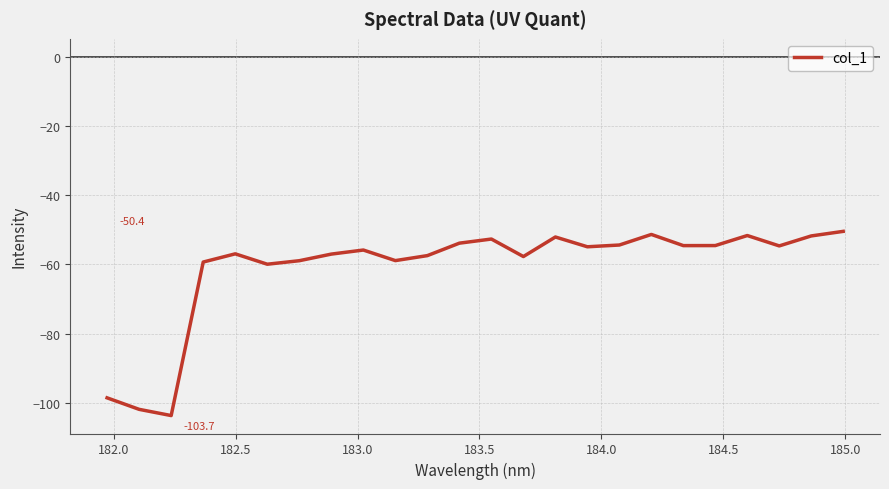

What is the difference between the maximum and minimum values?

53.2